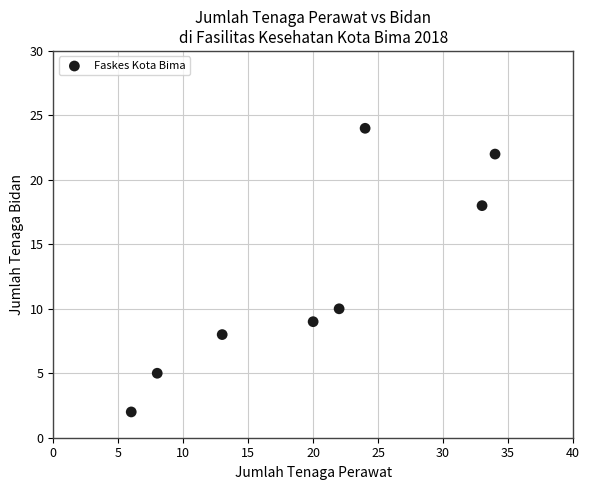

What Y value in the scatter plot is closest to 13?

10